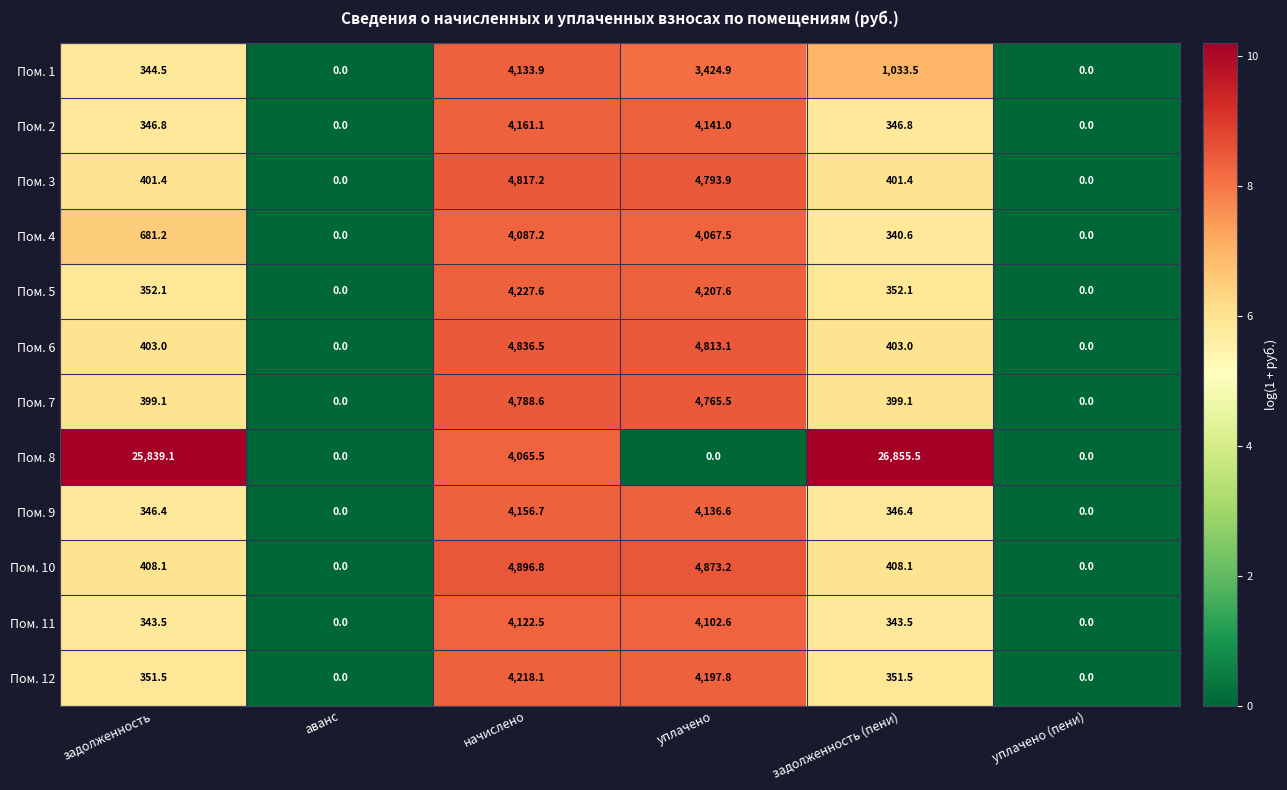

At which label is Пом. 1 closest to 2066?

задолженность (пени)